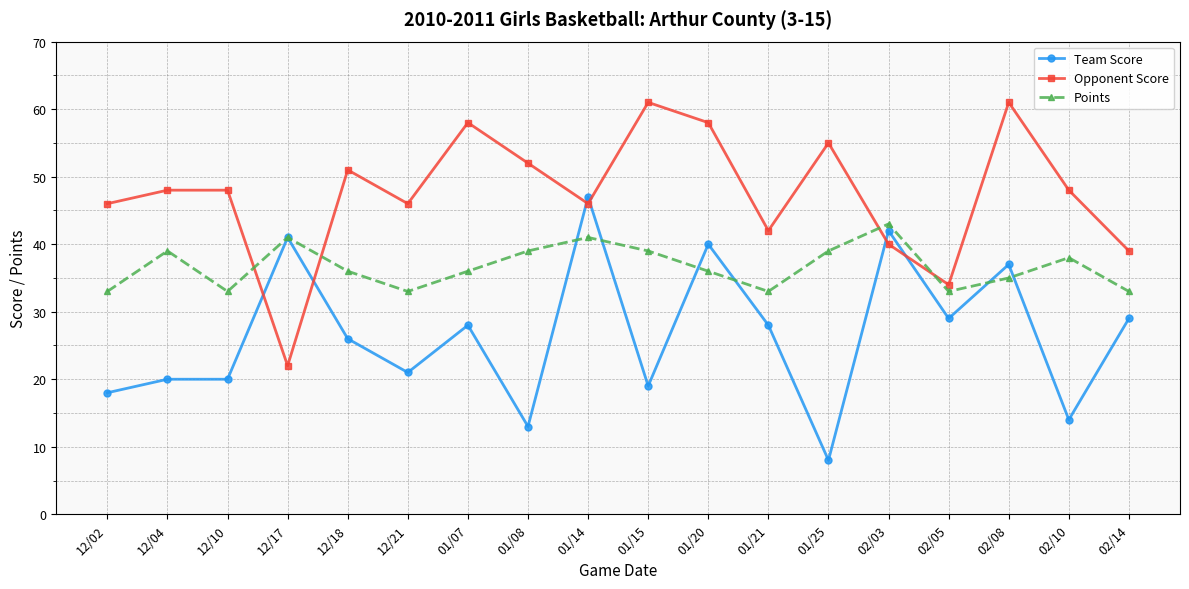

After their last crossing, which series has the higher values: Opponent Score or Points?

Opponent Score